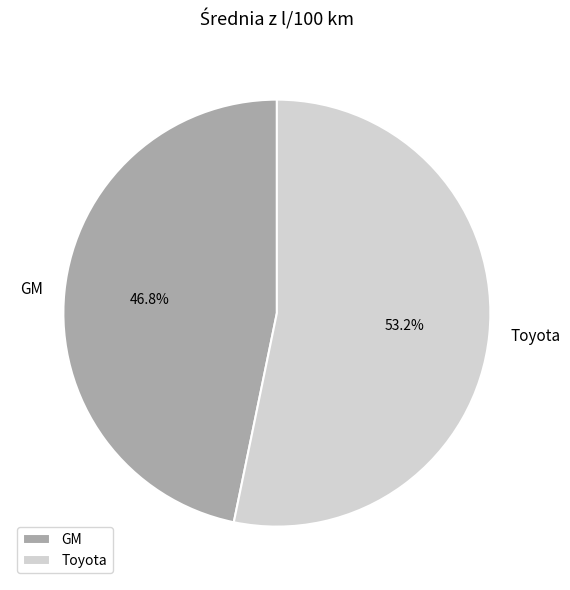

Is the sum of GM and Toyota greater than half?

Yes